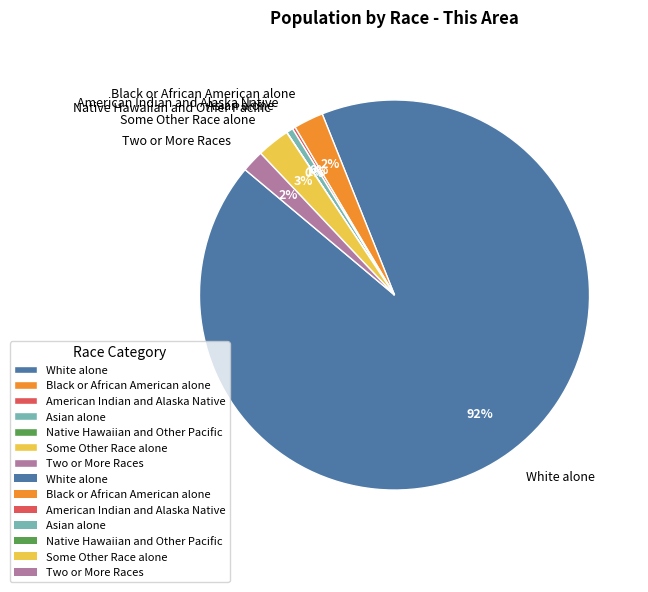

True or false: Some Other Race alone accounts for 17% of the total.

False